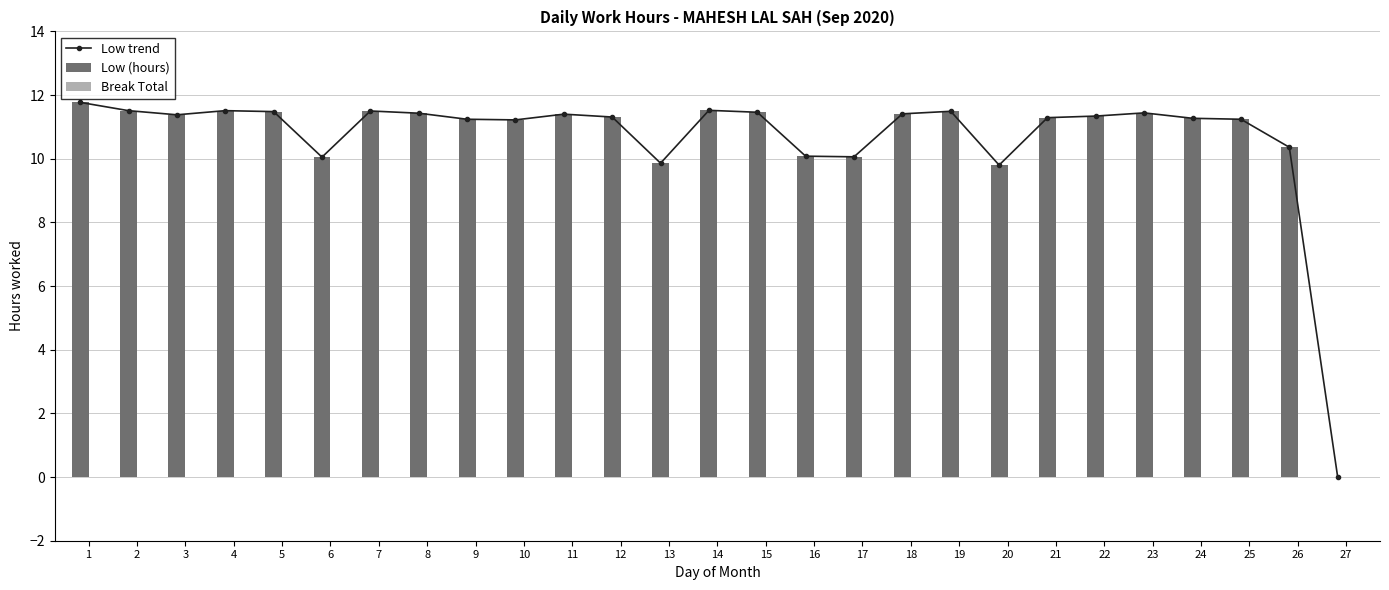

What is the total value across all series at 9?

22.5